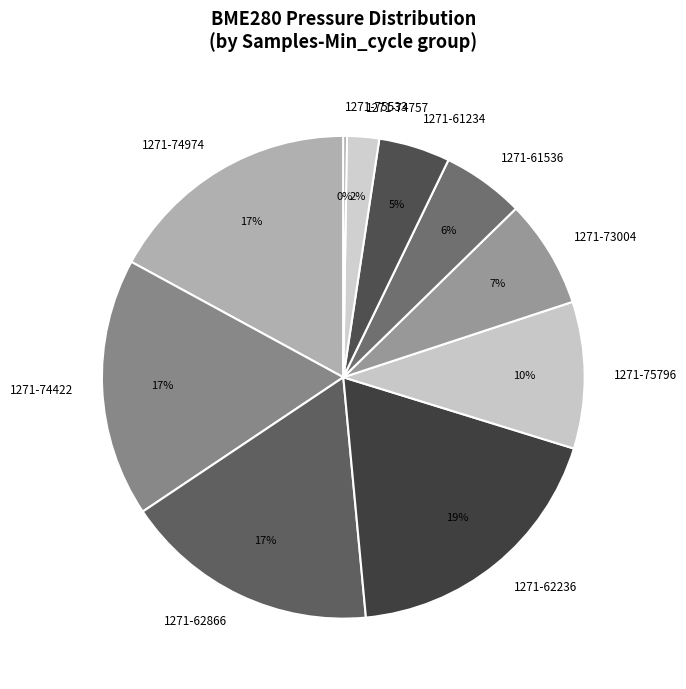

Is there a majority slice in this chart?

No